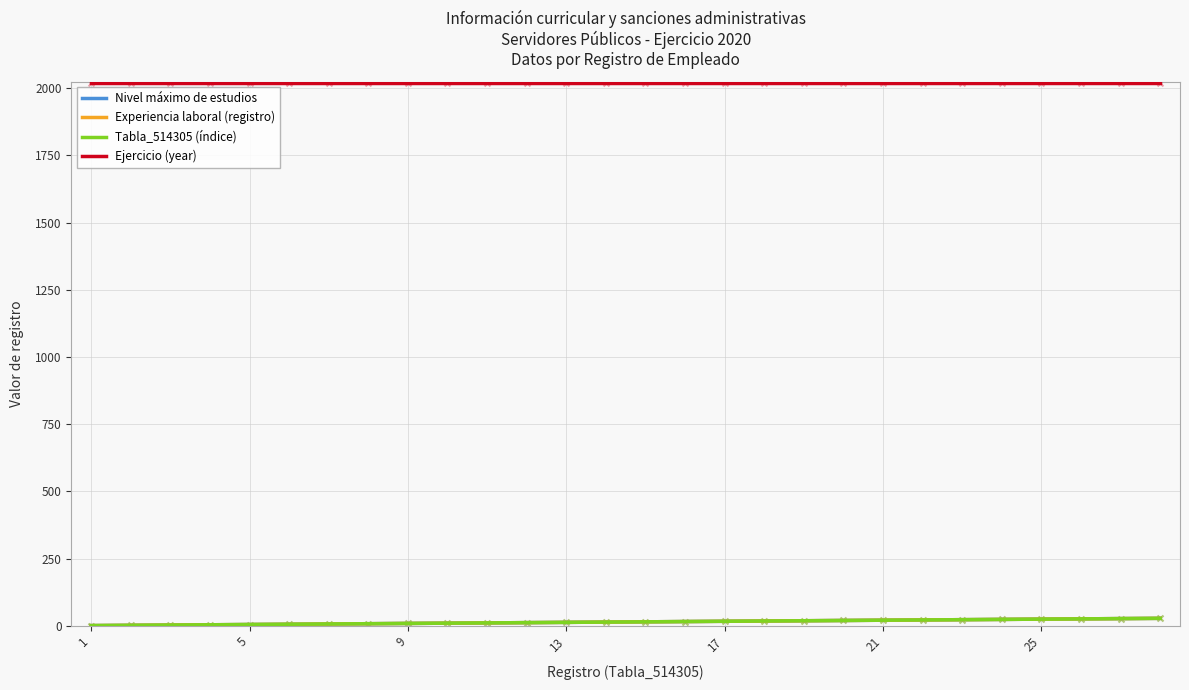

Does the chart have visible grid lines?

Yes